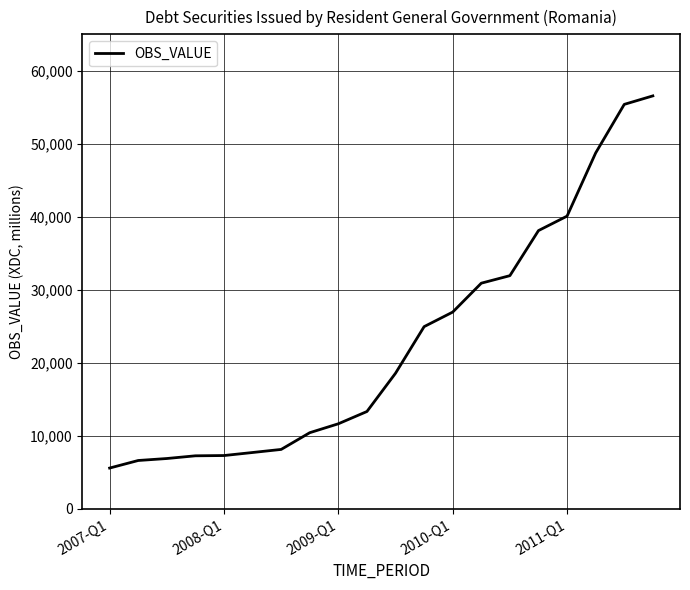

What is the difference between the maximum and minimum values?

50993.6